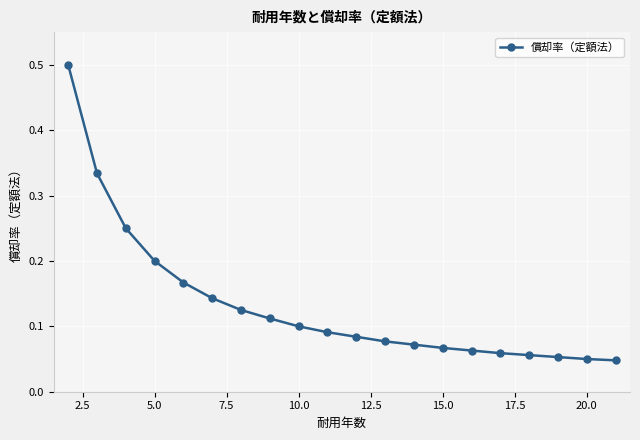

How many values are between 0 and 1?

20